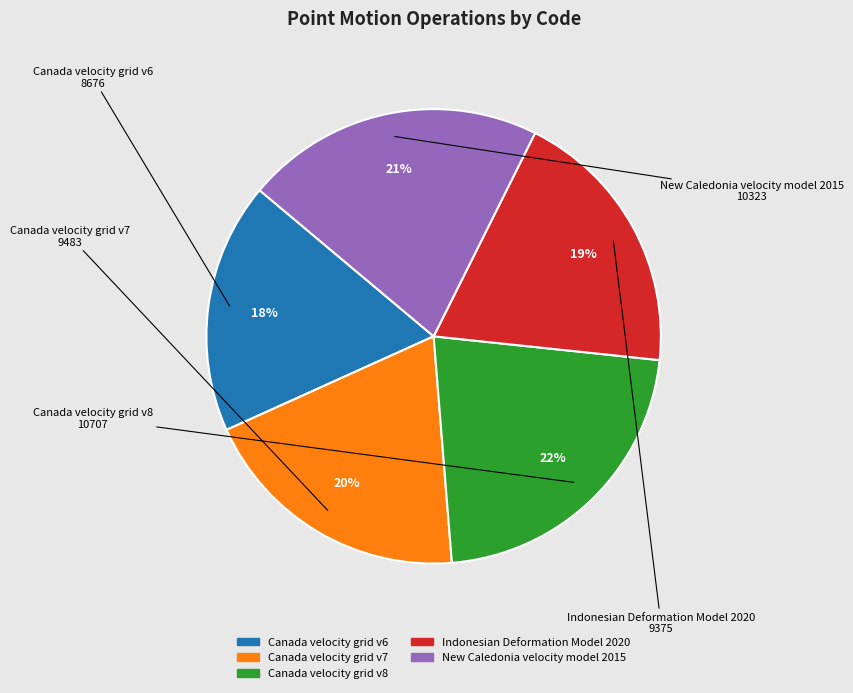

To the nearest percent, what is the combined percentage of Canada velocity grid v8 and New Caledonia velocity model 2015?

43%